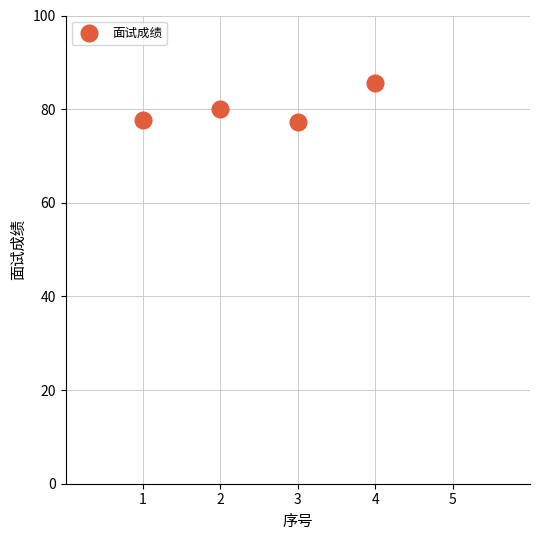

What is the average Y value?

80.1